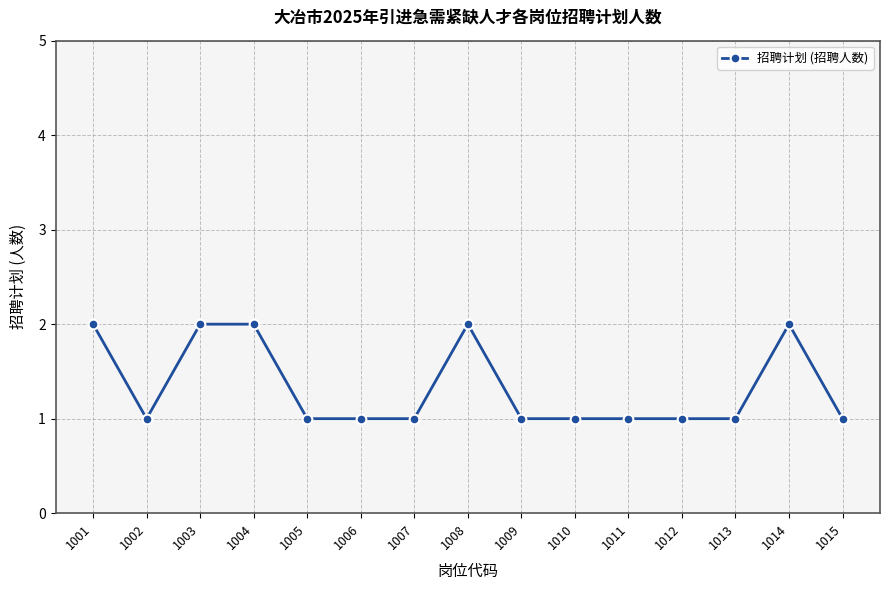

Reading left to right, transcribe all the data shown in this chart.

1001=2	1002=1	1003=2	1004=2	1005=1	1006=1	1007=1	1008=2	1009=1	1010=1	1011=1	1012=1	1013=1	1014=2	1015=1